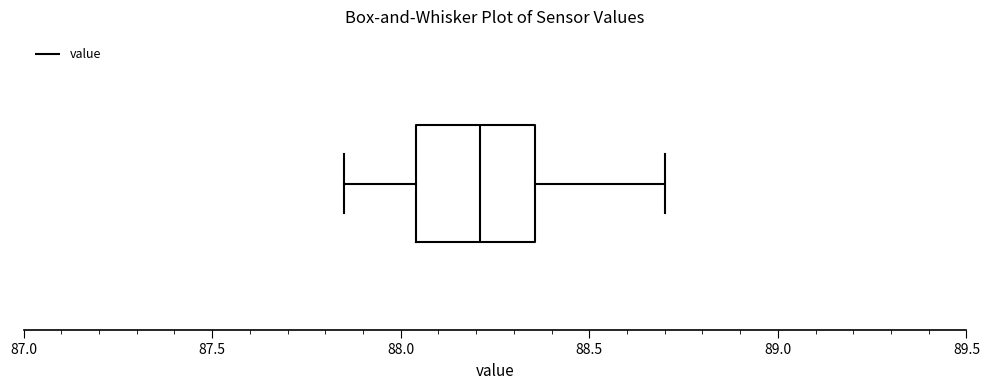

Read this box plot against the x-axis: the position of the median line, the range covered by the box, and the ends of both whiskers. The values are not printed on the chart, so give them approximately, as read against the axis.

median 88.20, box 88.05 to 88.35, whiskers 87.85 to 88.70